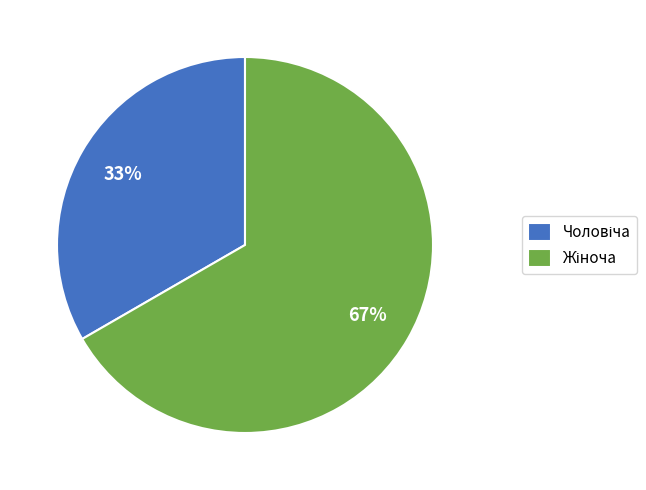

Is there any slice that represents more than half of the pie?

Yes